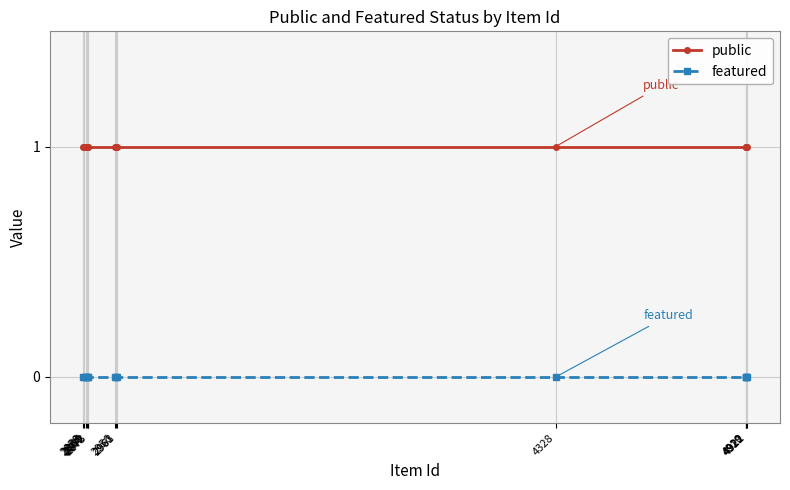

List the series in order of their overall mean, lowest first.

featured, public